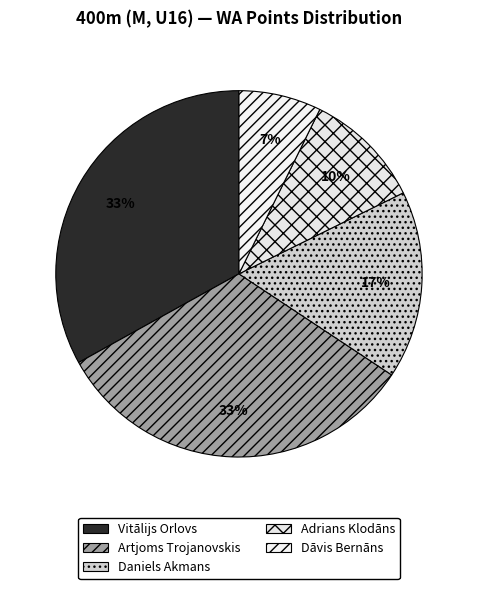

Is Artjoms Trojanovskis the majority of the pie?

No